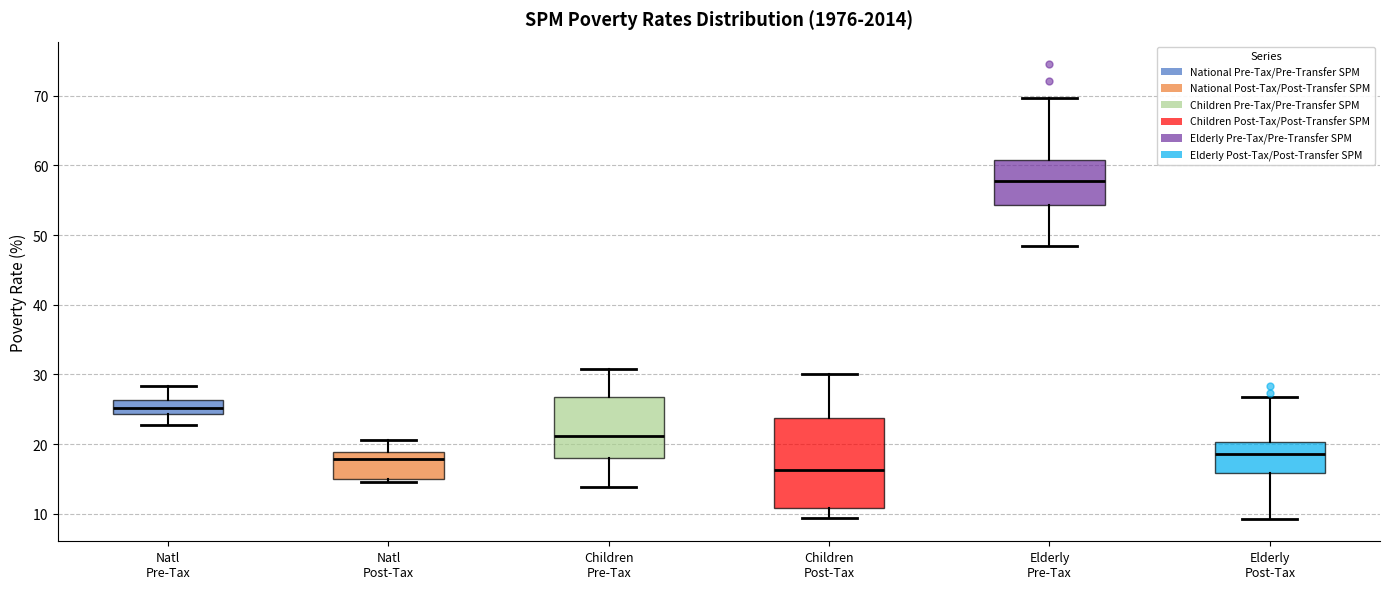

Where is the lower edge of the box for Natl Post-Tax on the y-axis? The values are not printed on the chart, so give them approximately, as read against the axis.

15